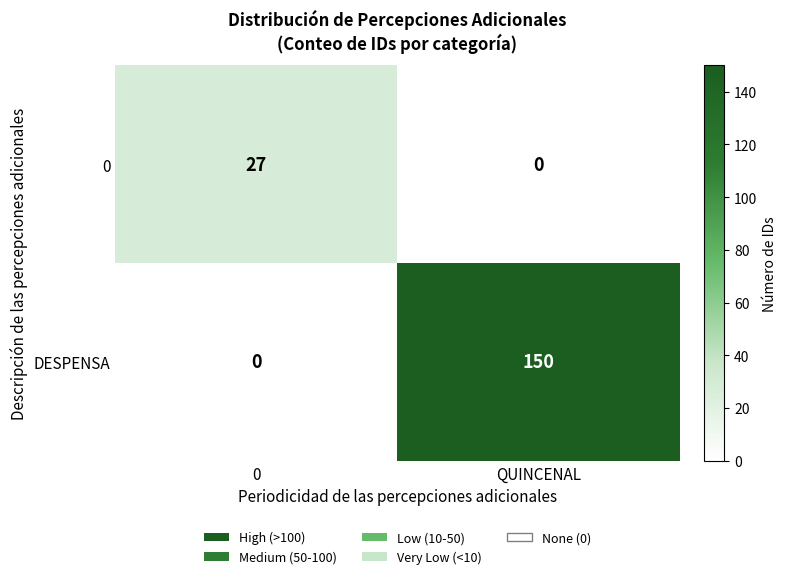

At how many categories does at least one series exceed 129?

1